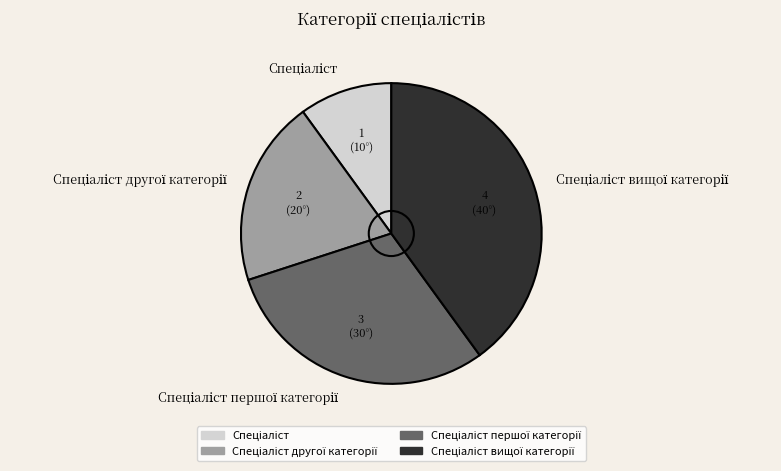

How many slices are in this pie chart?

4